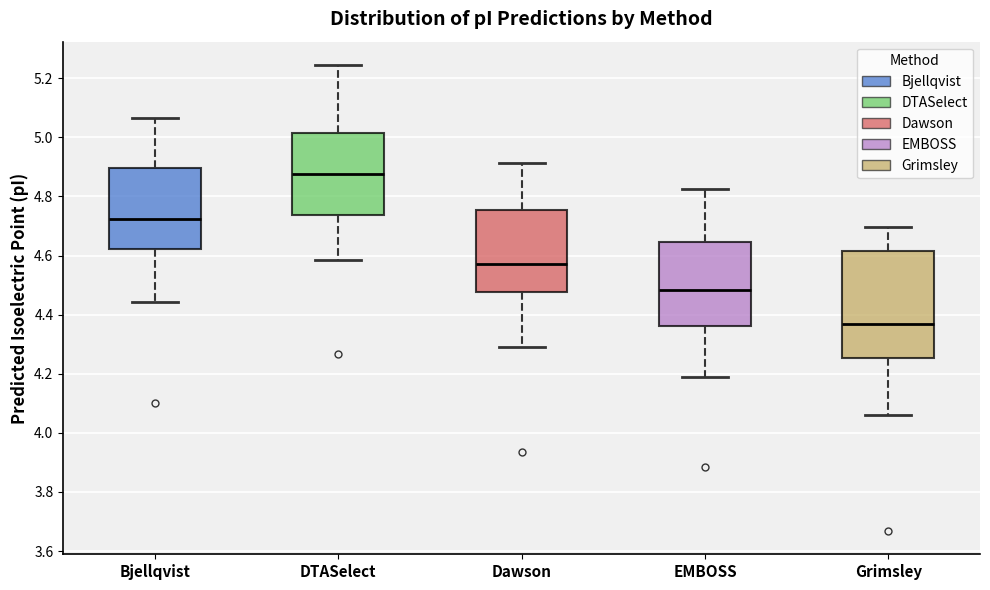

Which box is the tallest, from its lower edge to its upper edge?

Grimsley